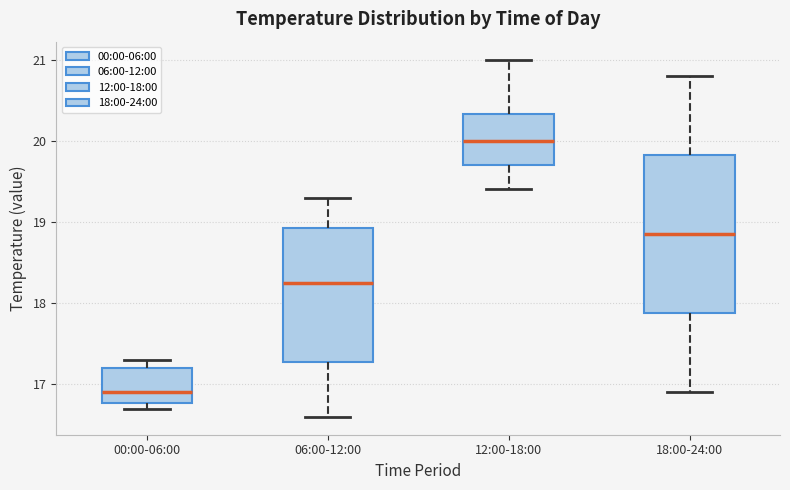

Comparing the boxes themselves (not the whiskers), which one is the tallest?

18:00-24:00